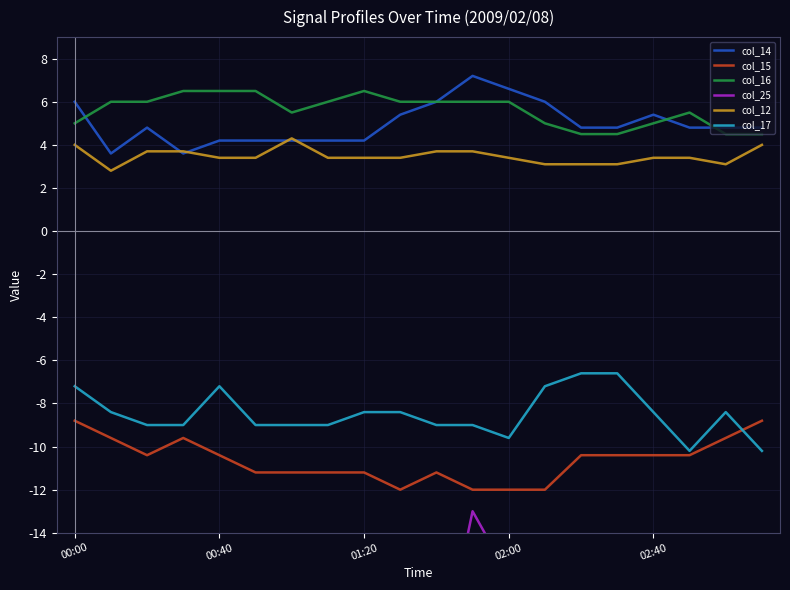

Is this an area chart (filled region under the line)?

No